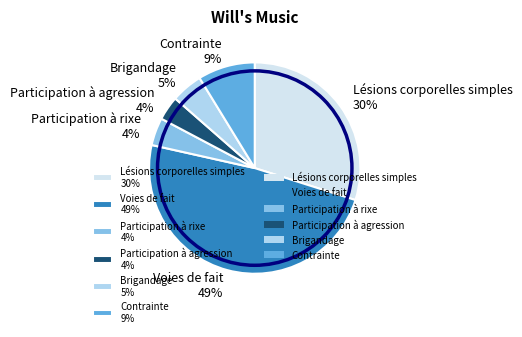

Is it true that Participation à rixe 4% is 4% of the pie?

True